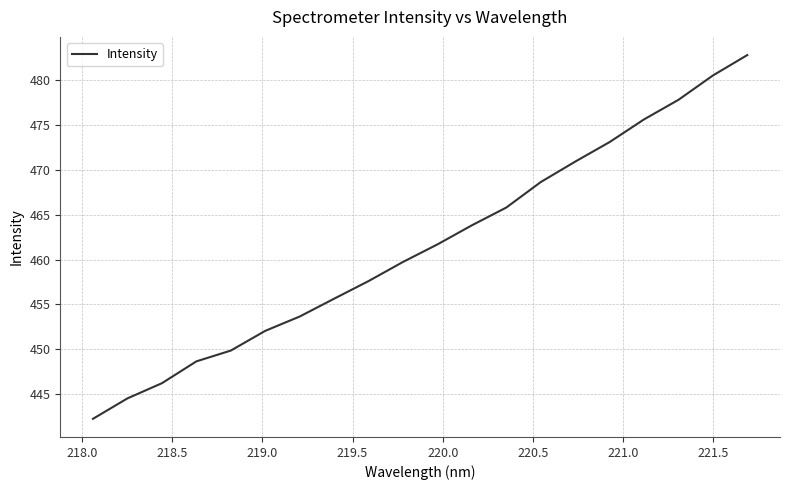

What is the maximum value shown in the chart?

482.8